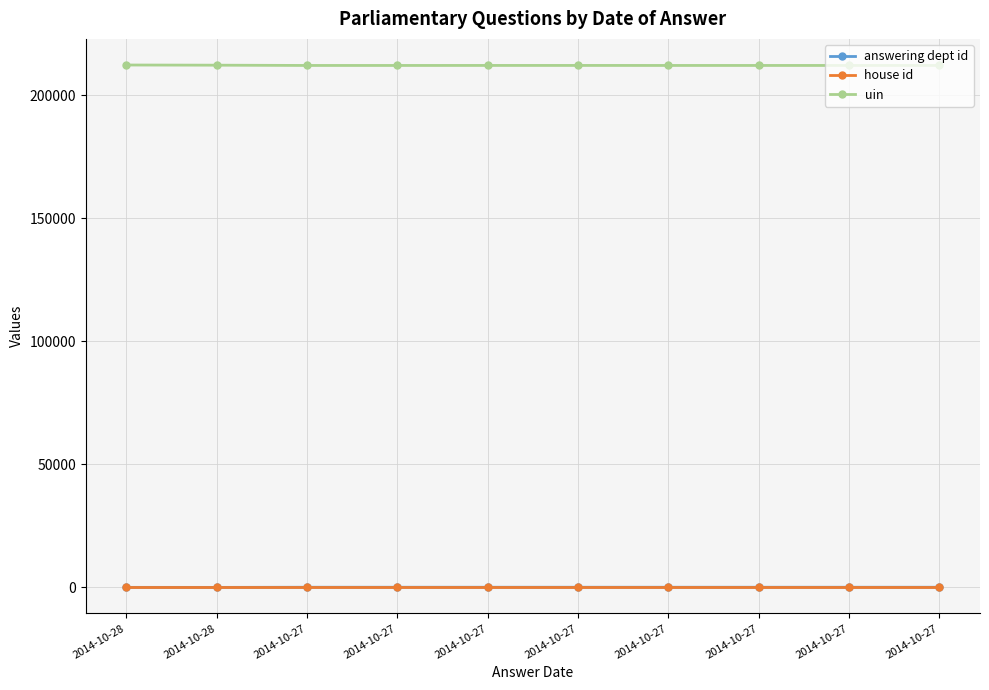

Is this an area chart (filled region under the line)?

No